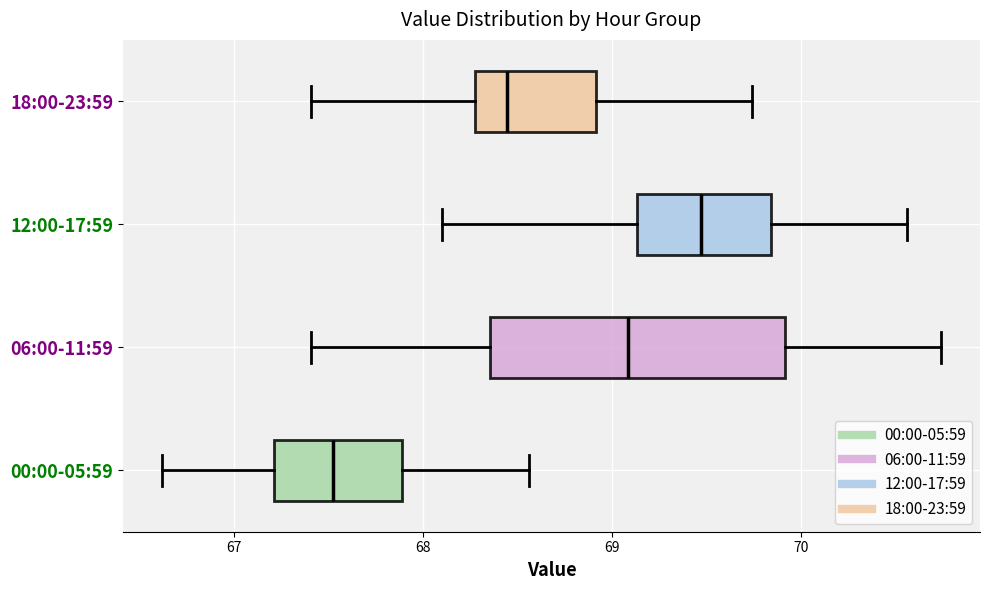

Where does the right whisker of the box for 18:00-23:59 end on the x-axis? The values are not printed on the chart, so give them approximately, as read against the axis.

69.7